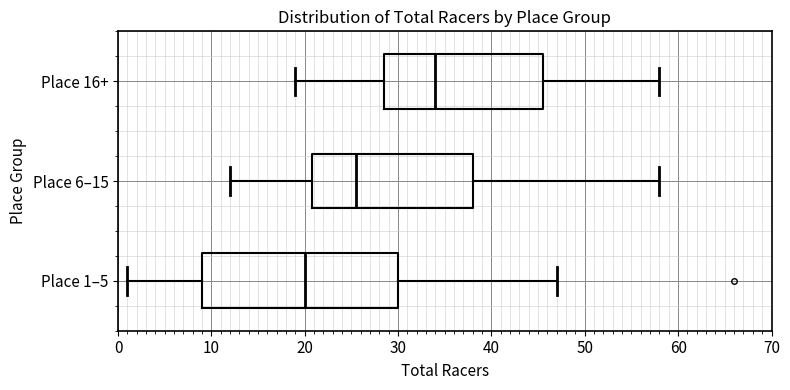

Comparing the boxes themselves (not the whiskers), which one is the widest?

Place 1–5